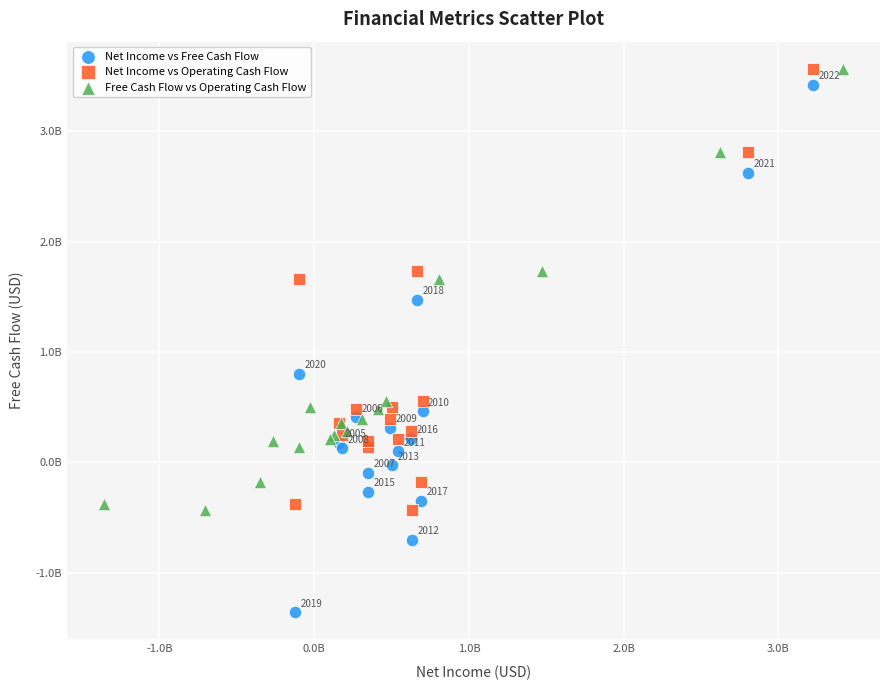

What are all the series names shown in the legend?

Net Income vs Free Cash Flow, Net Income vs Operating Cash Flow, Free Cash Flow vs Operating Cash Flow